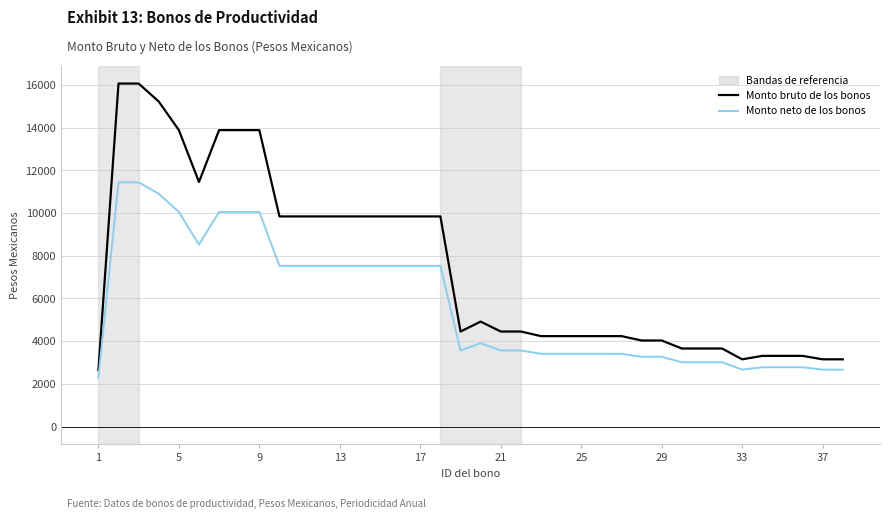

How many series are shown in this chart?

2